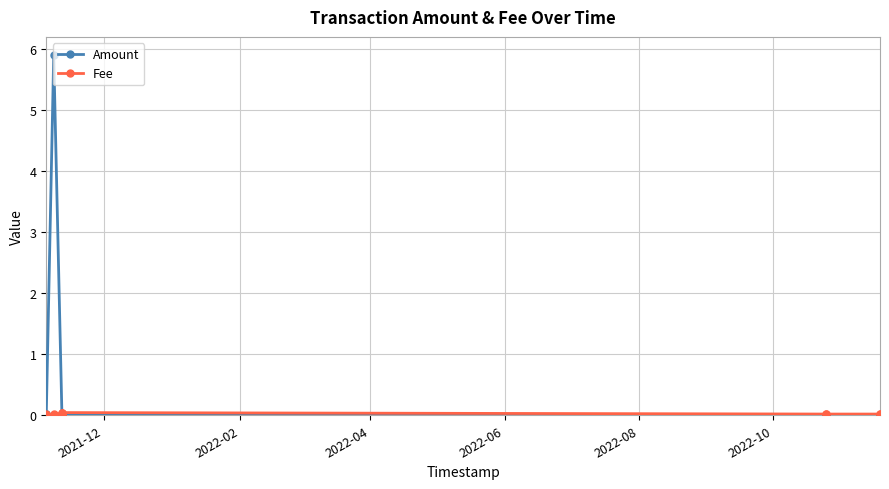

How many times do Amount and Fee cross each other?

3